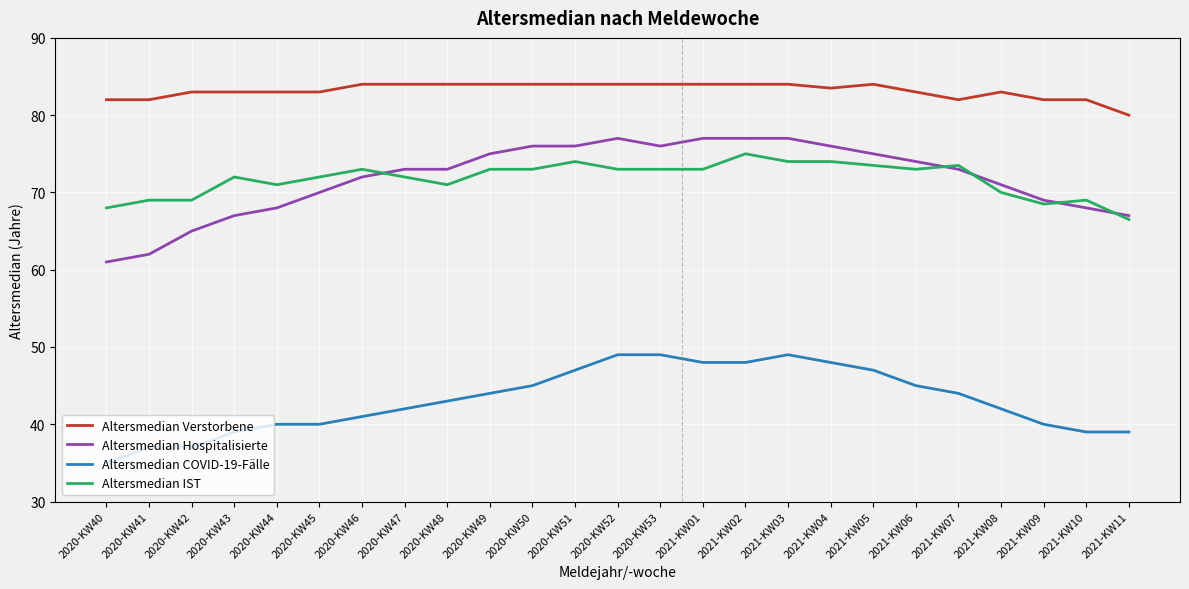

Which series has the widest spread of values?

Altersmedian Hospitalisierte